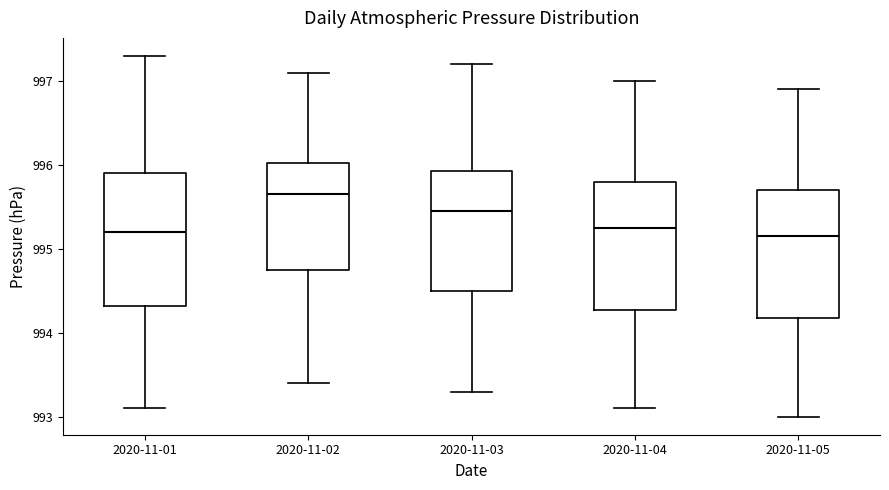

Which box's median line is the highest?

2020-11-02